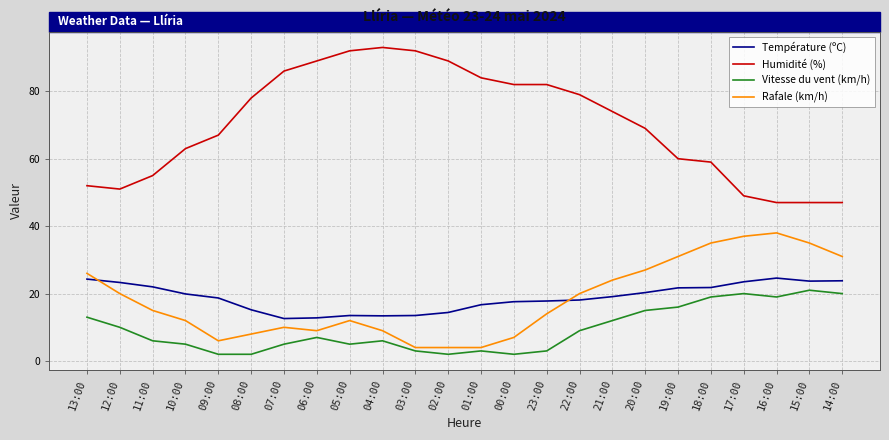

True or false: Température (ºC) and Rafale (km/h) cross at least once.

True